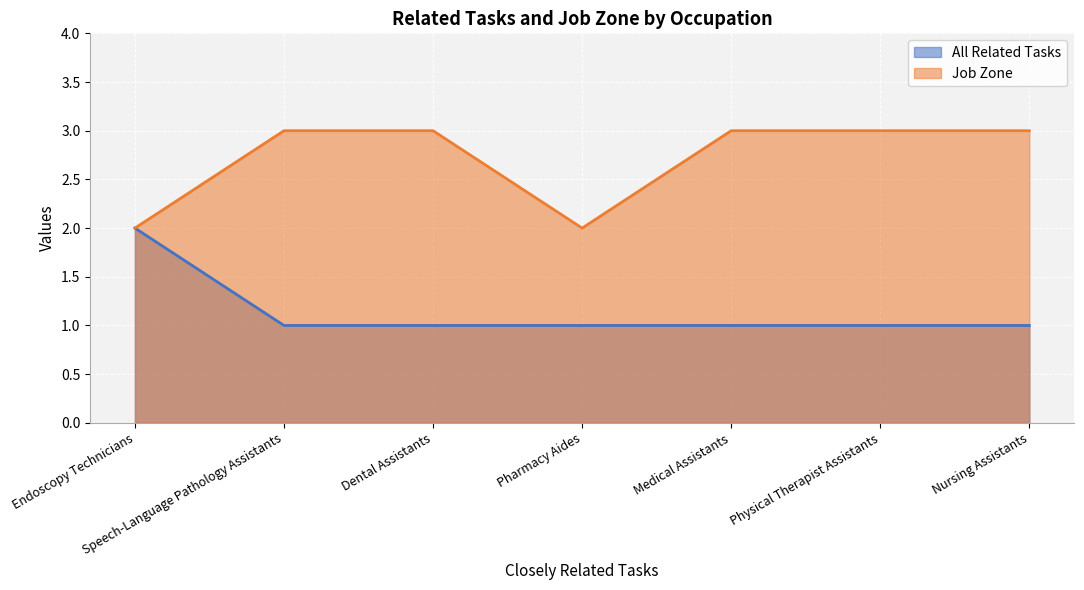

How many Job Zone values are between 2 and 3?

7